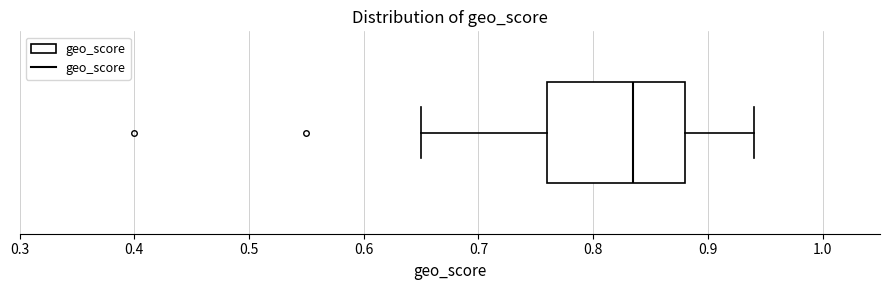

Read this box plot against the x-axis: the position of the median line, the range covered by the box, and the ends of both whiskers. The values are not printed on the chart, so give them approximately, as read against the axis.

median 0.84, box 0.76 to 0.88, whiskers 0.65 to 0.94